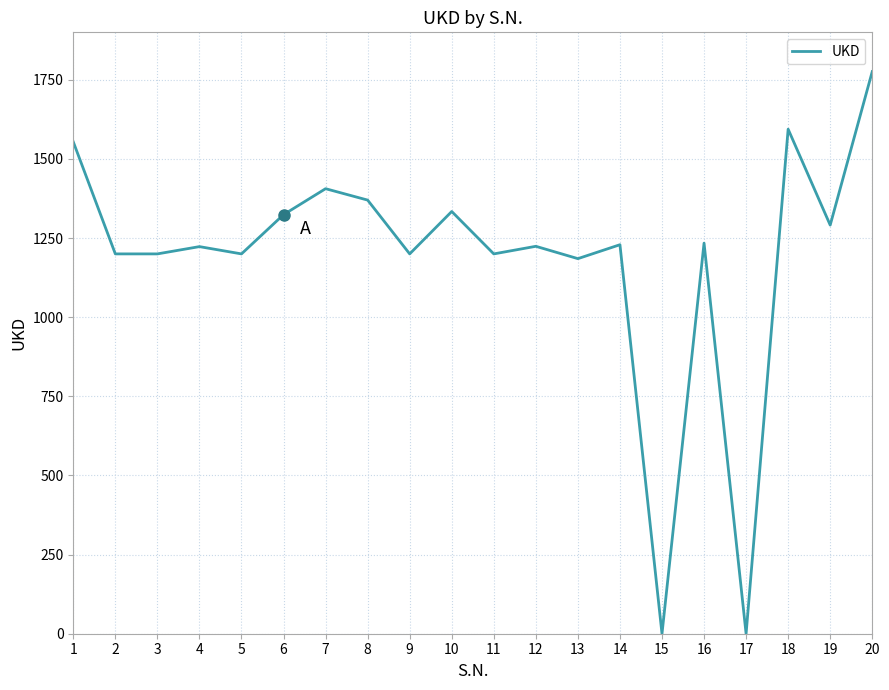

The value at 9 is 502. True or false?

False